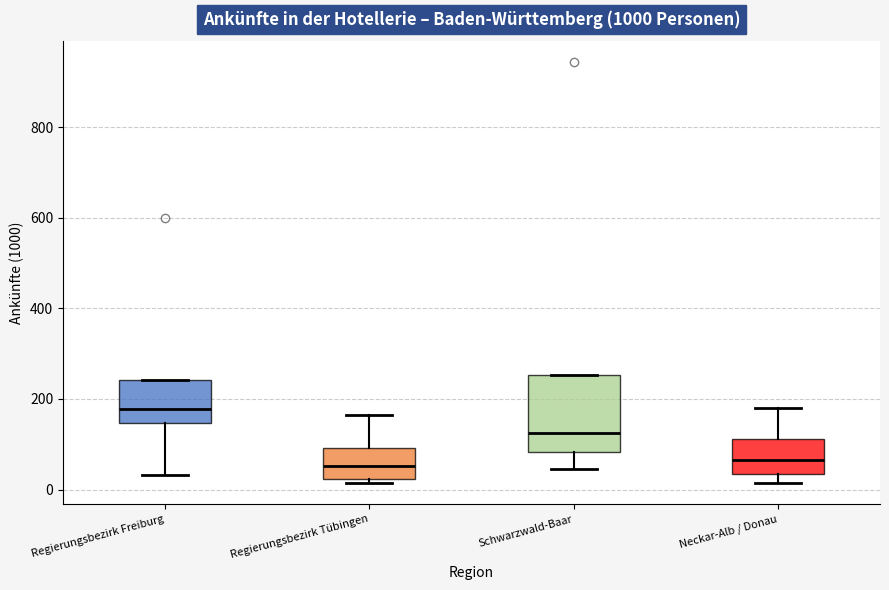

Reading left to right, transcribe this box plot: for each box, give where its median line is, the range the box spans, and where its two whiskers end, as read against the y-axis. The values are not printed on the chart, so give them approximately, as read against the axis.

Regierungsbezirk Freiburg: median 180, box 140 to 240, whiskers 40 to 240
Regierungsbezirk Tübingen: median 60, box 20 to 100, whiskers 20 (just below the box's lower edge) to 160
Schwarzwald-Baar: median 120, box 80 to 260, whiskers 40 to 260
Neckar-Alb / Donau: median 60, box 40 to 120, whiskers 20 to 180